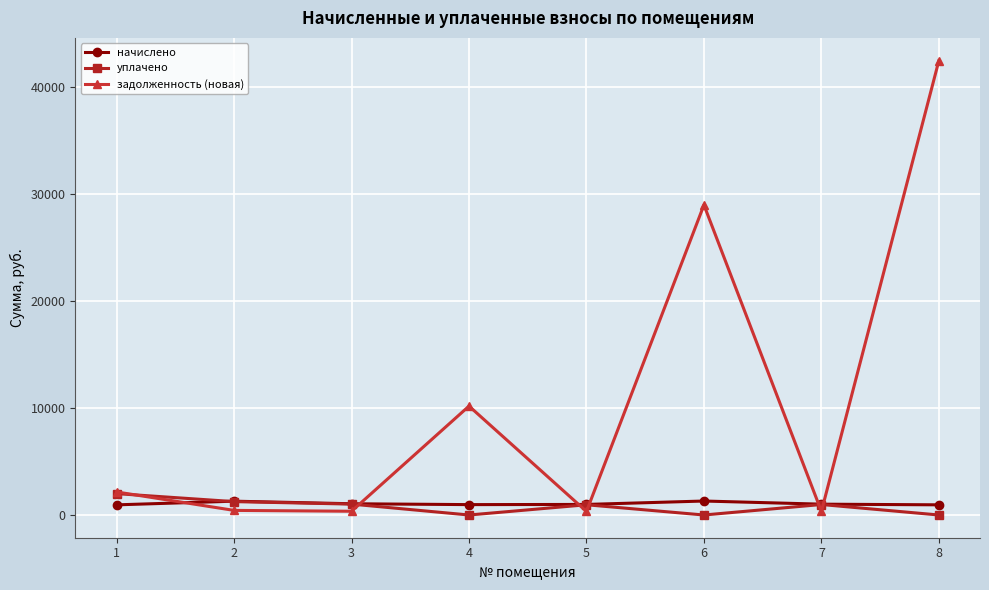

At 8, list the series in order from largest to smallest.

задолженность (новая), начислено, уплачено